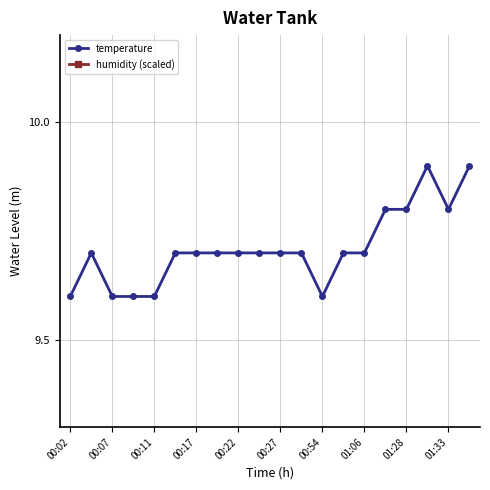

Which series has the widest spread of values?

temperature